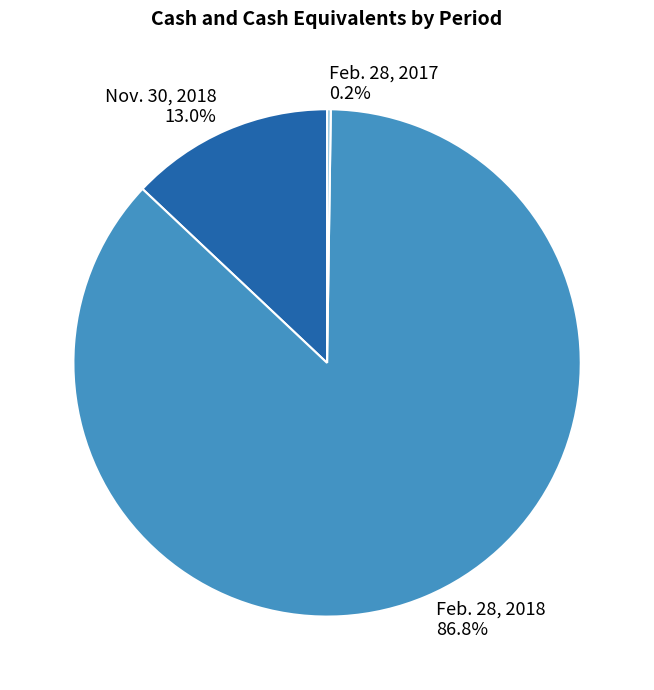

Combined, what portion of the pie is Nov. 30, 2018 and Feb. 28, 2018?

99.8%